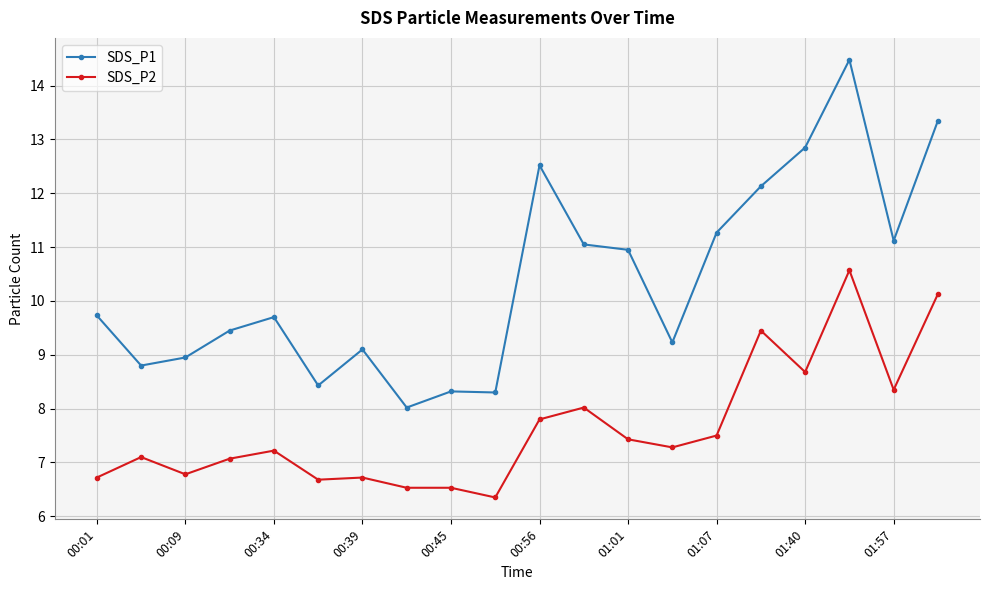

Which series has the largest total across all categories?

SDS_P1